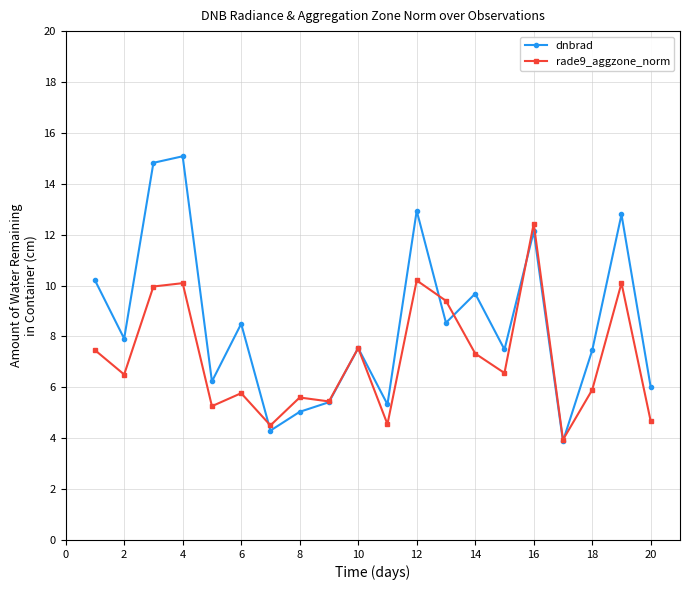

In rade9_aggzone_norm, how many points are lower than both neighbors (excluding endpoints)?

7